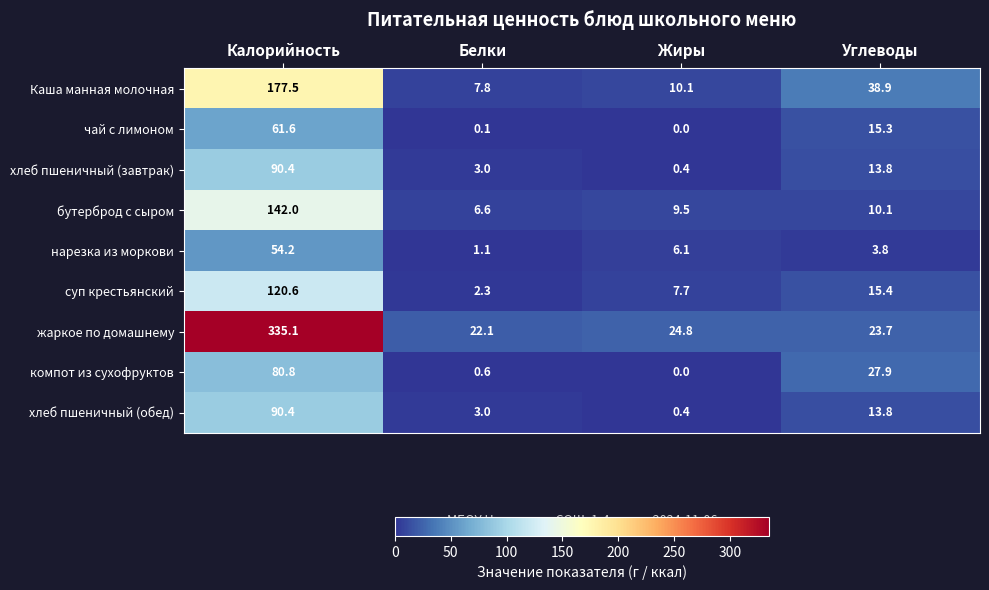

What is the difference between the highest and lowest values at Белки?

22.0